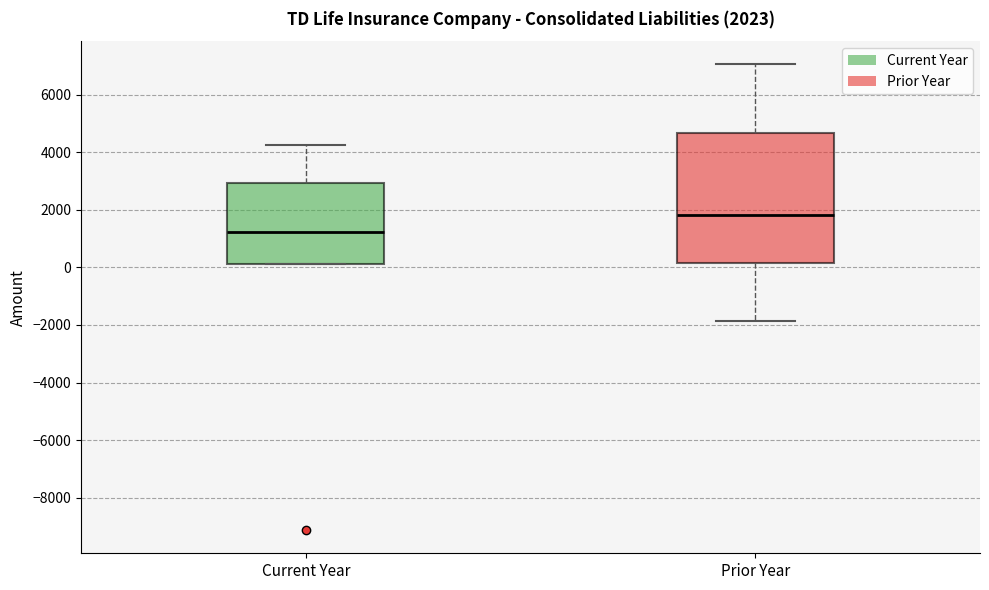

Comparing the boxes themselves (not the whiskers), which one is the tallest?

Prior Year